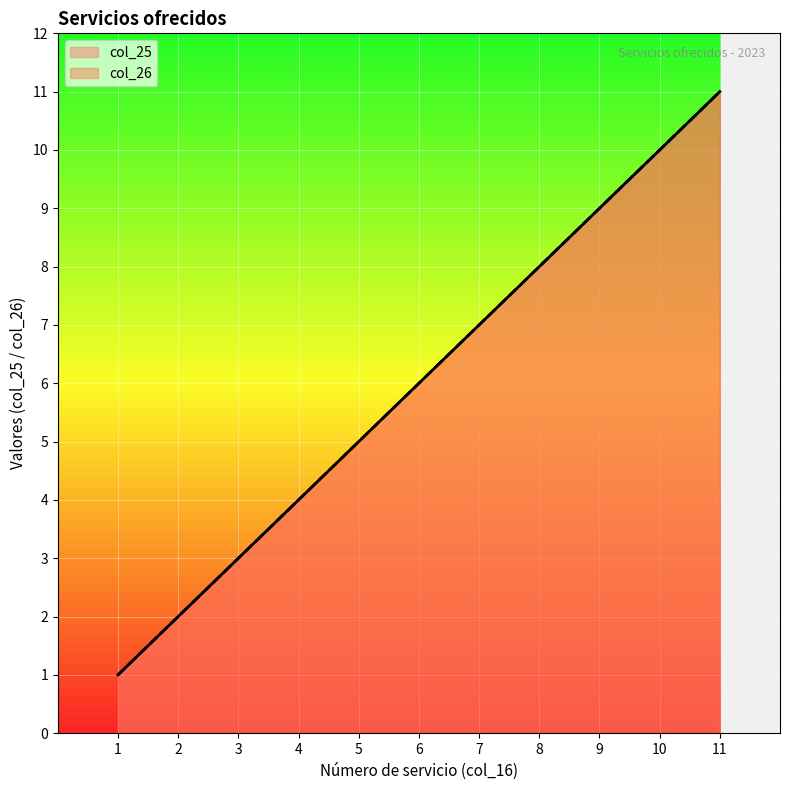

The value of col_26 at 7 is 7. True or false?

True